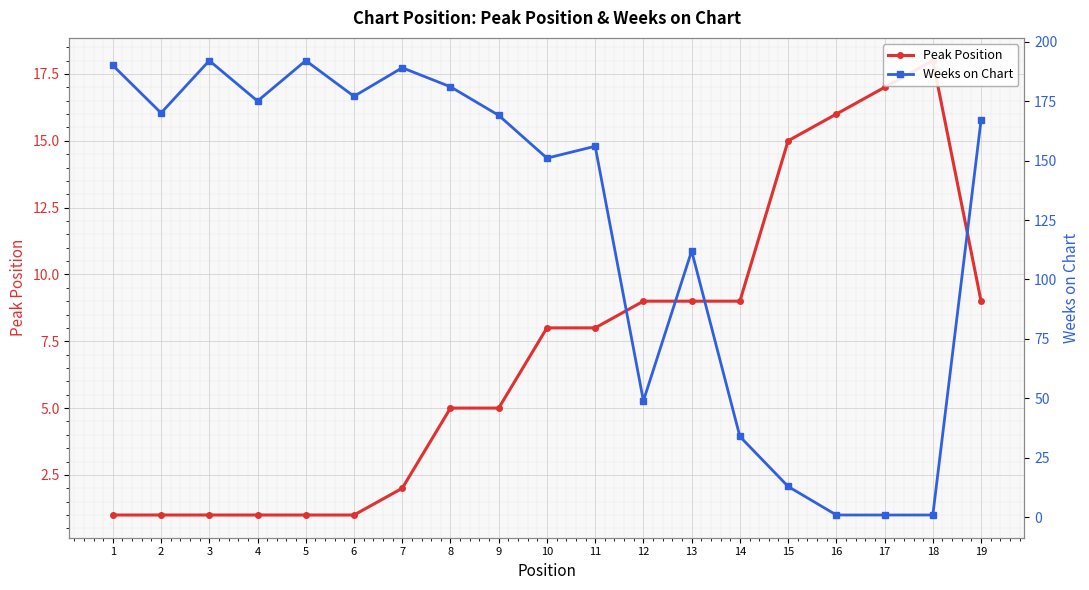

Rank the series at 17 from highest to lowest value.

Peak Position, Weeks on Chart